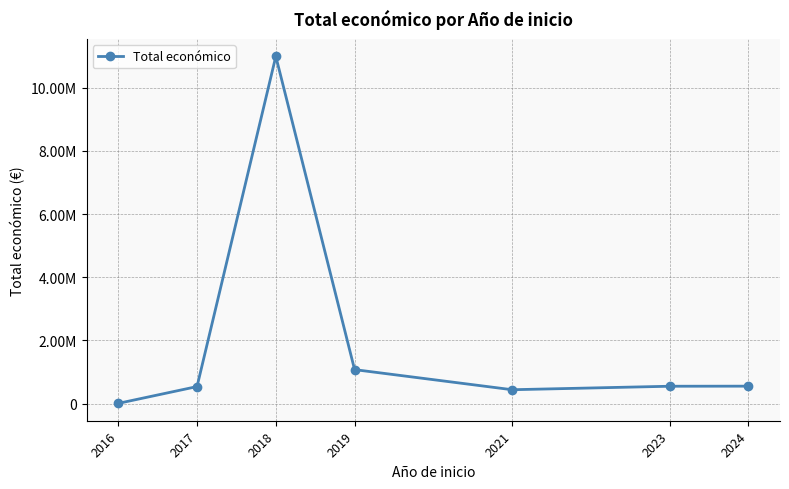

What is the difference between the maximum and minimum values?

10988410